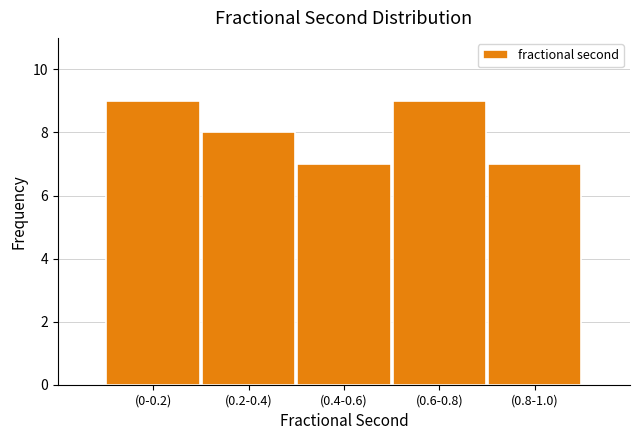

Reading left to right, list all the values displayed in this chart.

(0-0.2)=9	(0.2-0.4)=8	(0.4-0.6)=7	(0.6-0.8)=9	(0.8-1.0)=7